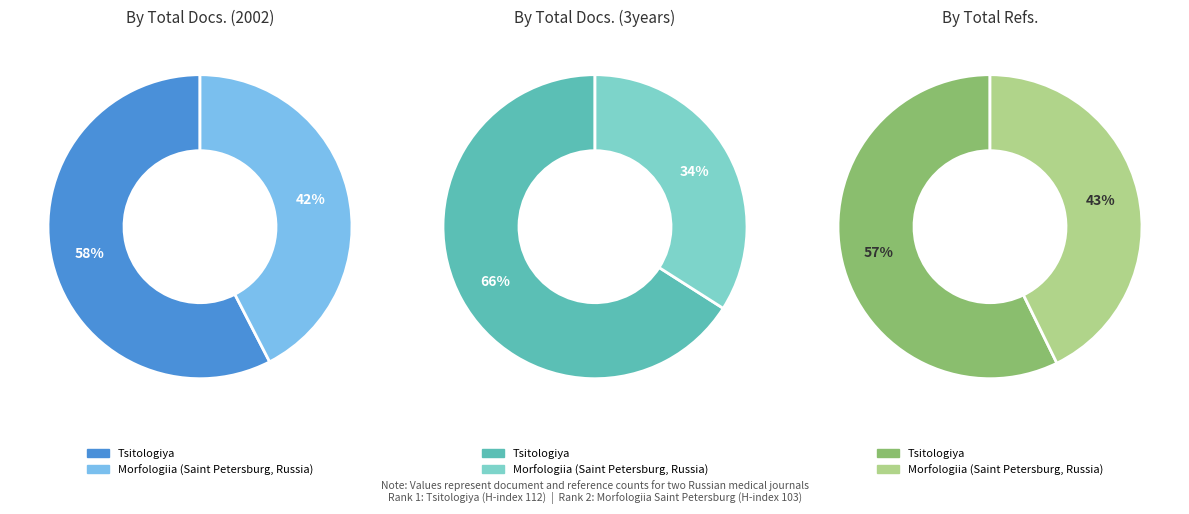

Which category has the smallest portion of the pie?

Morfologiia (Saint Petersburg, Russia)